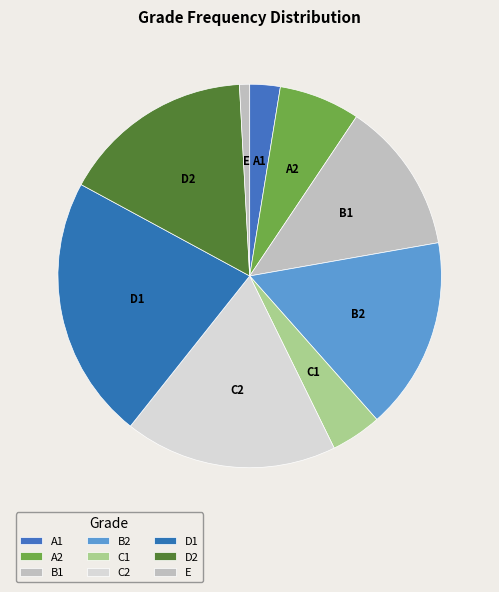

Does C2 account for over 50% of the chart?

No